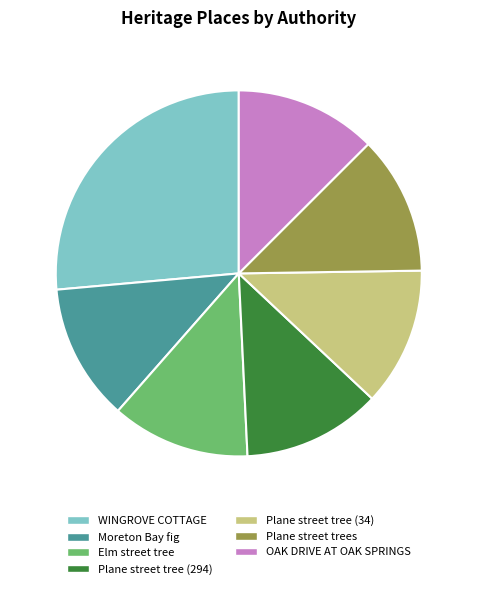

Is the sum of WINGROVE COTTAGE and Plane street tree (294) greater than half?

No